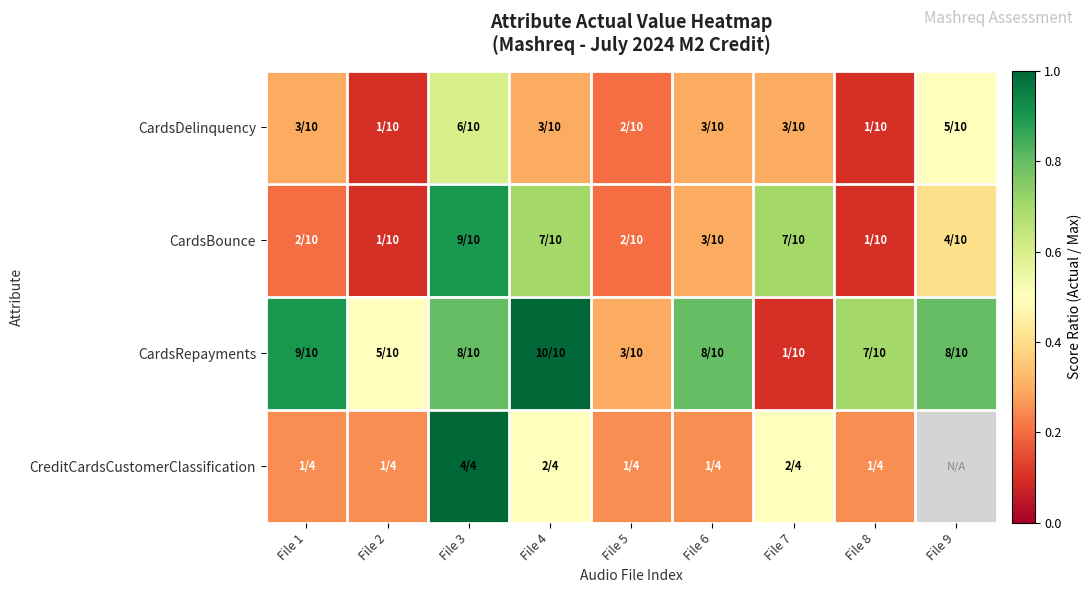

At which category does the chart reach its peak across all series?

File 4